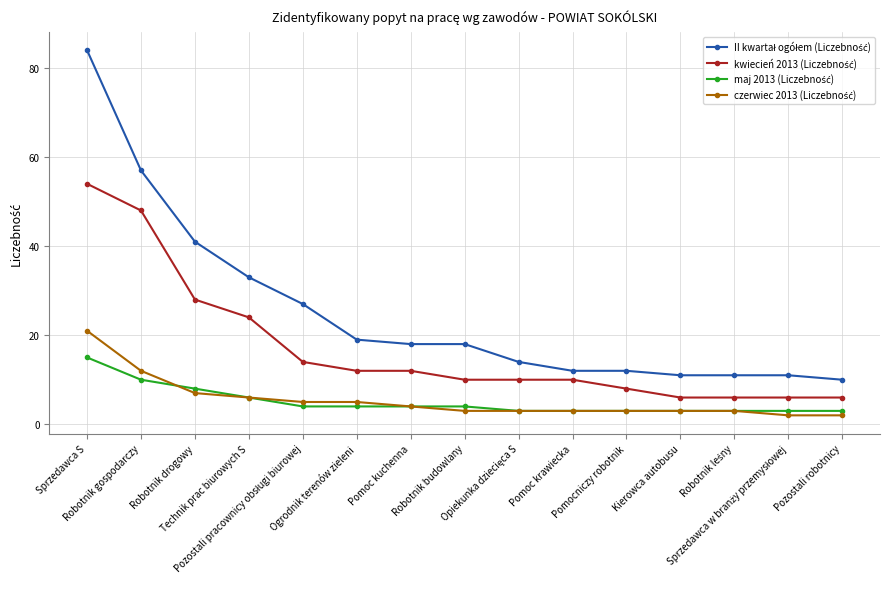

The II kwartał ogółem (Liczebność) series shows 20 at Pomoc krawiecka. True or false?

False